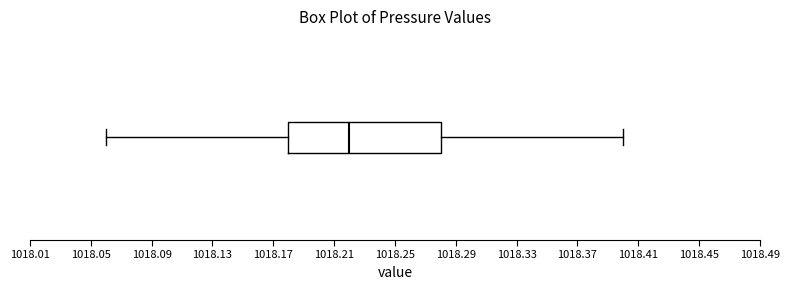

Read this box plot against the x-axis: the position of the median line, the range covered by the box, and the ends of both whiskers. The values are not printed on the chart, so give them approximately, as read against the axis.

median 1018.22, box 1018.18 to 1018.28, whiskers 1018.06 to 1018.40